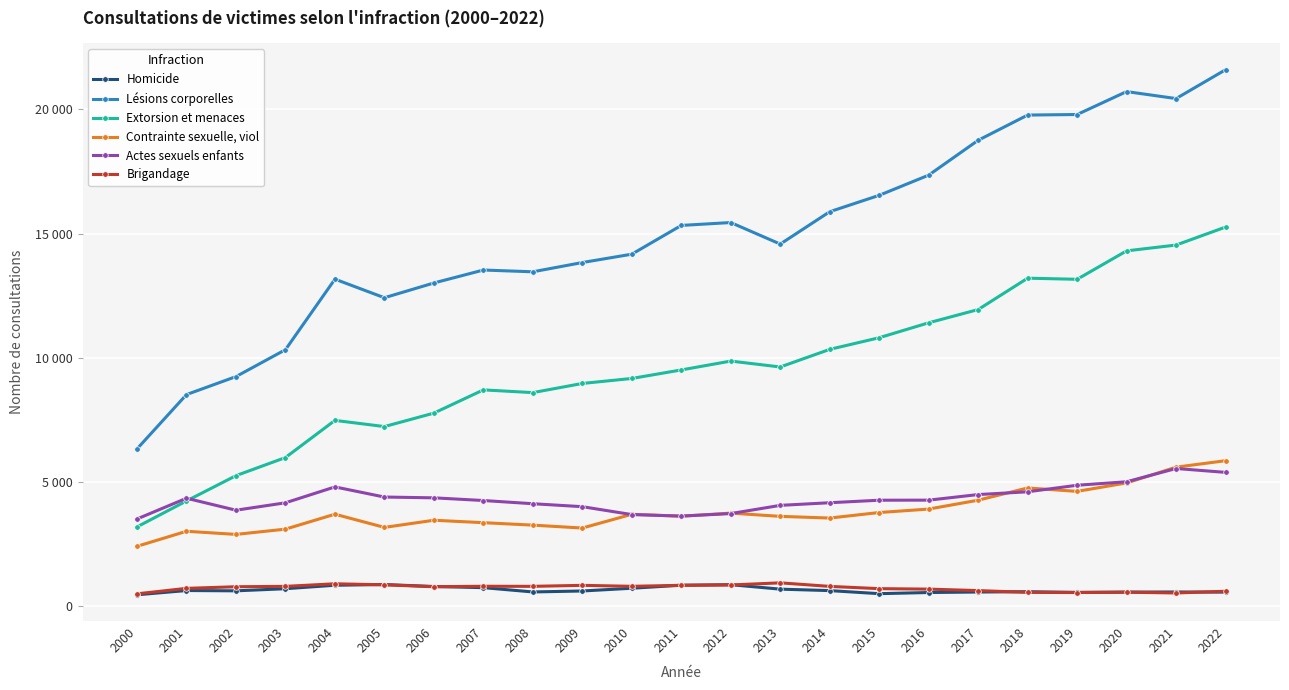

What are all the series names shown in the legend?

Homicide, Lésions corporelles, Extorsion et menaces, Contrainte sexuelle, viol, Actes sexuels enfants, Brigandage